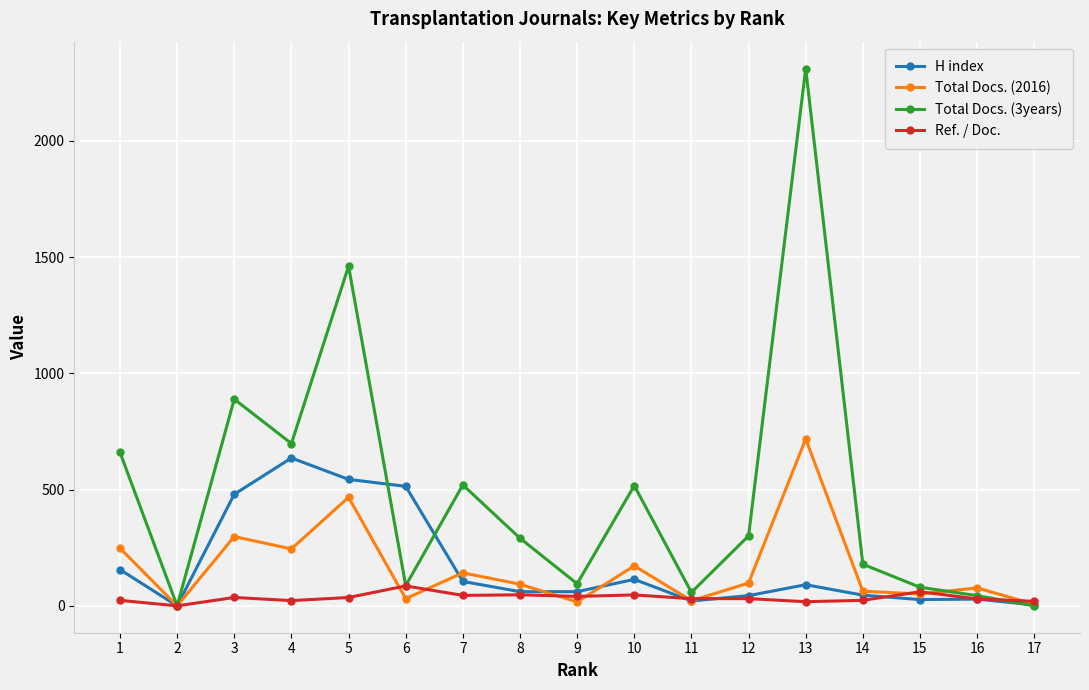

At which category is the sum across all series the highest?

13